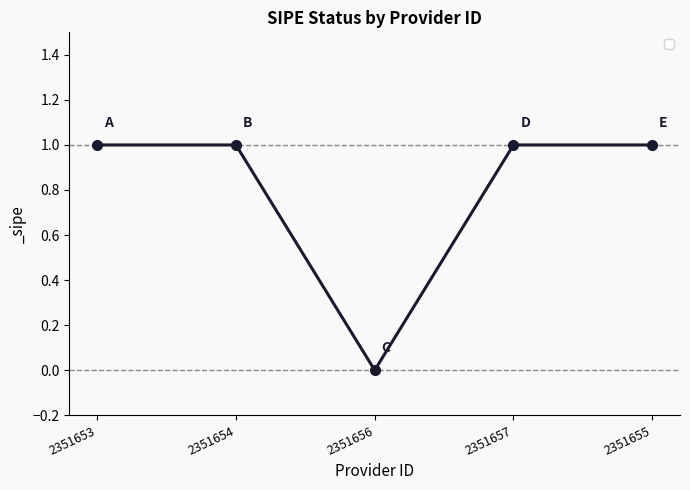

What is the ratio of the value at 2351657 to the value at 2351655?

1.0